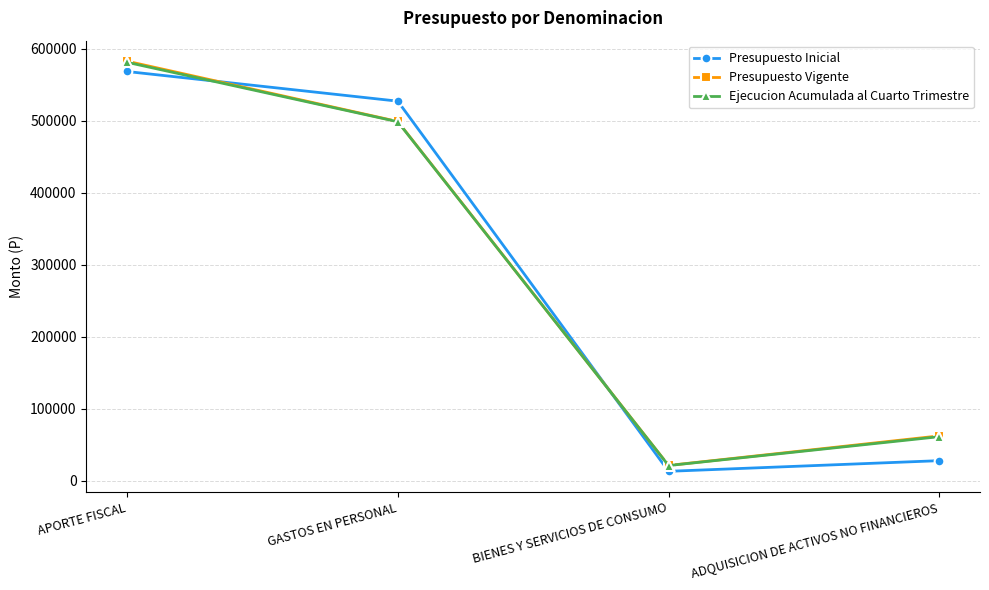

Rank the categories by Ejecucion Acumulada al Cuarto Trimestre value from highest to lowest.

APORTE FISCAL, GASTOS EN PERSONAL, ADQUISICION DE ACTIVOS NO FINANCIEROS, BIENES Y SERVICIOS DE CONSUMO